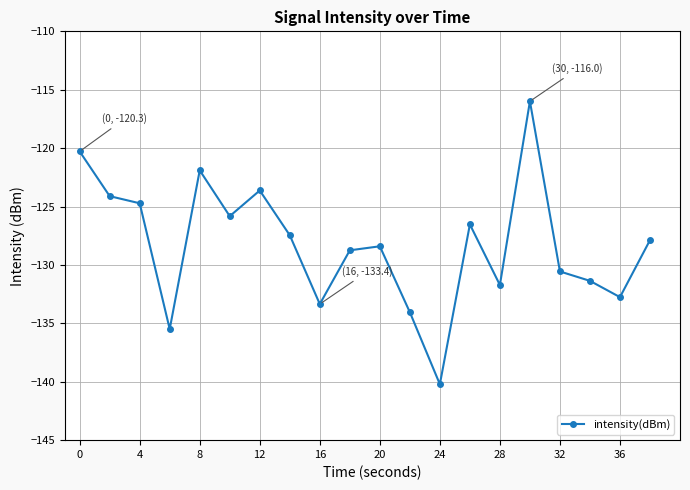

What is the smallest value displayed?

-140.2